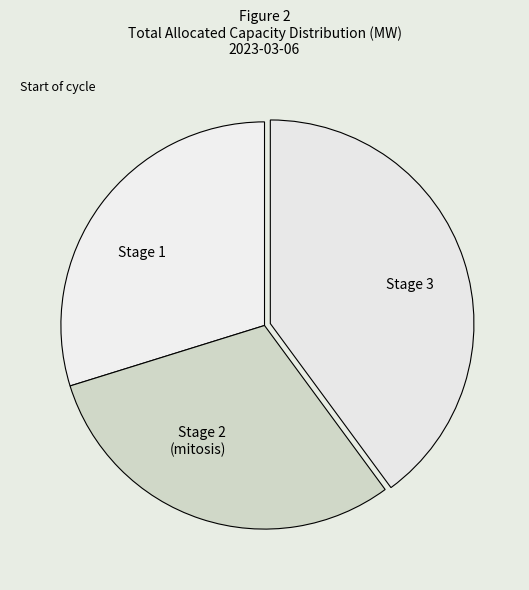

Is there any slice that represents more than half of the pie?

No